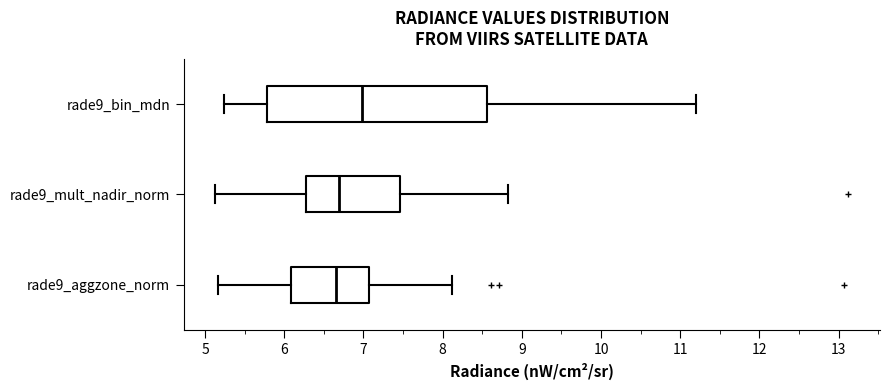

Reading bottom to top, read every box against the x-axis: the position of its median line, the range the box covers, and the ends of its whiskers. The values are not printed on the chart, so give them approximately, as read against the axis.

rade9_aggzone_norm: median 6.7, box 6.1 to 7.1, whiskers 5.2 to 8.1
rade9_mult_nadir_norm: median 6.7, box 6.3 to 7.5, whiskers 5.1 to 8.8
rade9_bin_mdn: median 7.0, box 5.8 to 8.6, whiskers 5.2 to 11.2